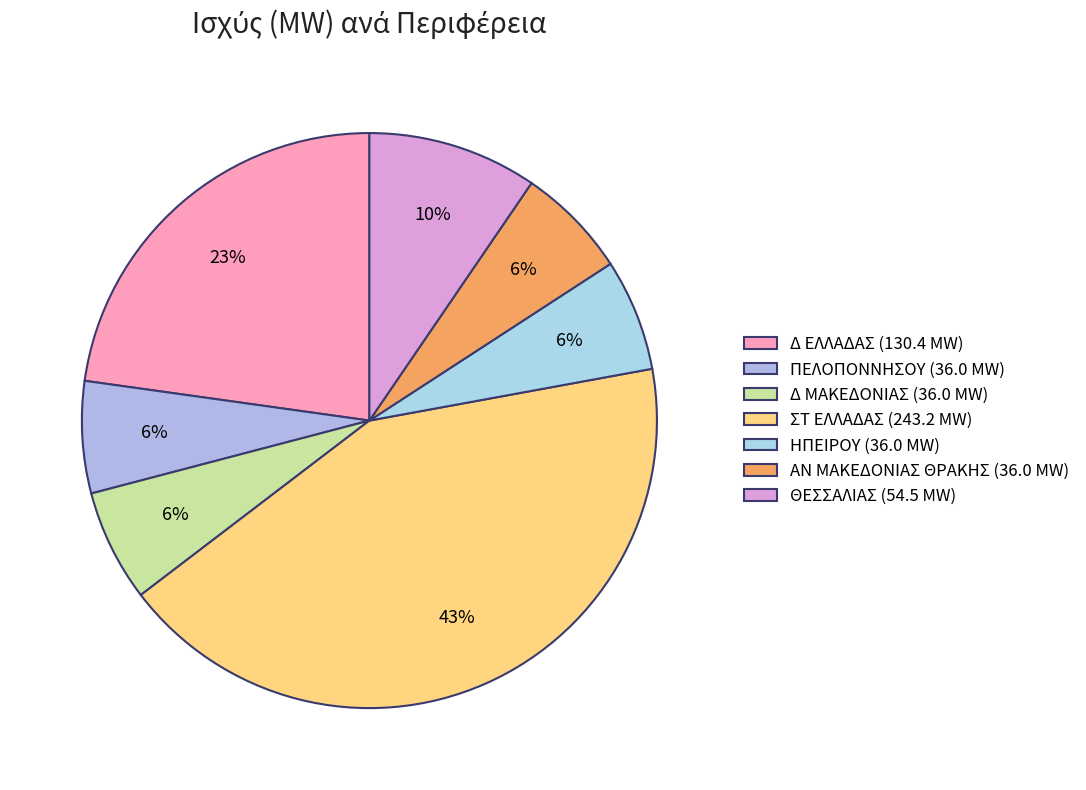

How many slices are in this pie chart?

7